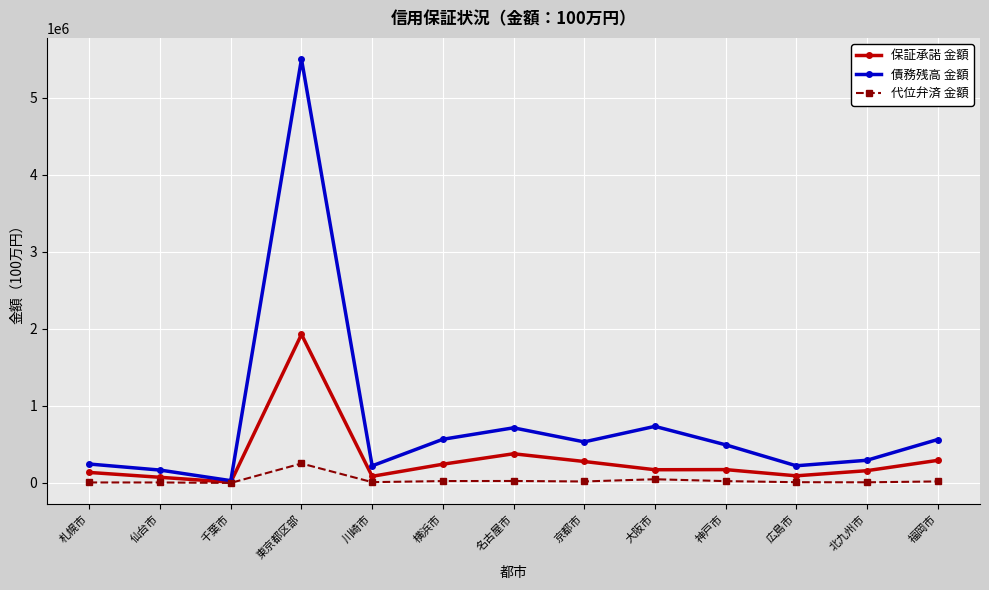

List the series in order of their overall mean, highest first.

債務残高 金額, 保証承諾 金額, 代位弁済 金額